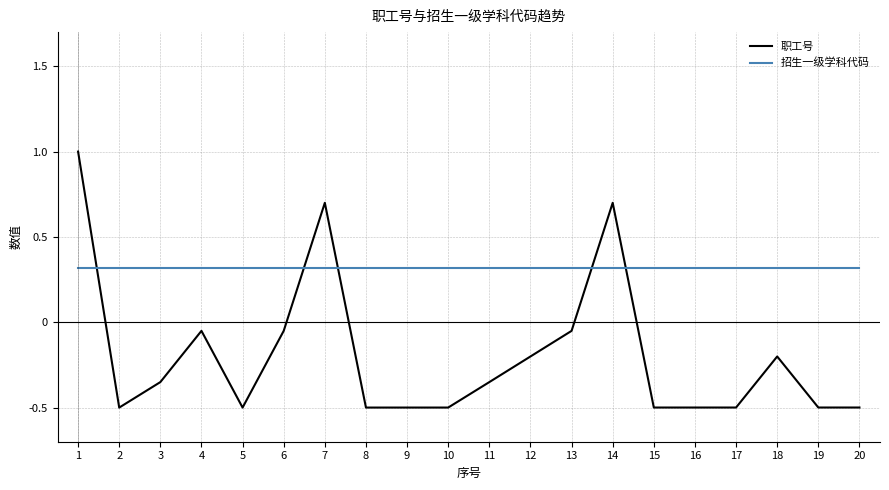

What is the minimum value shown in the chart?

-0.5